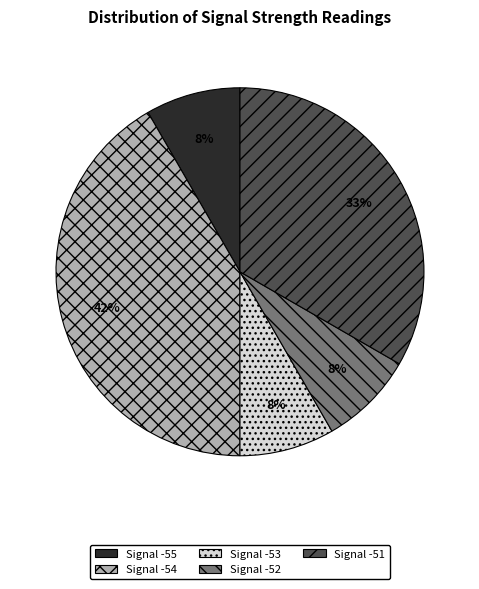

Does any single category account for the majority?

No